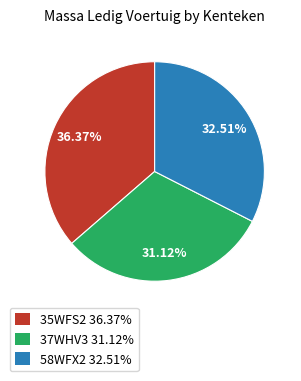

Between 35WFS2 and 37WHV3, which is larger?

35WFS2